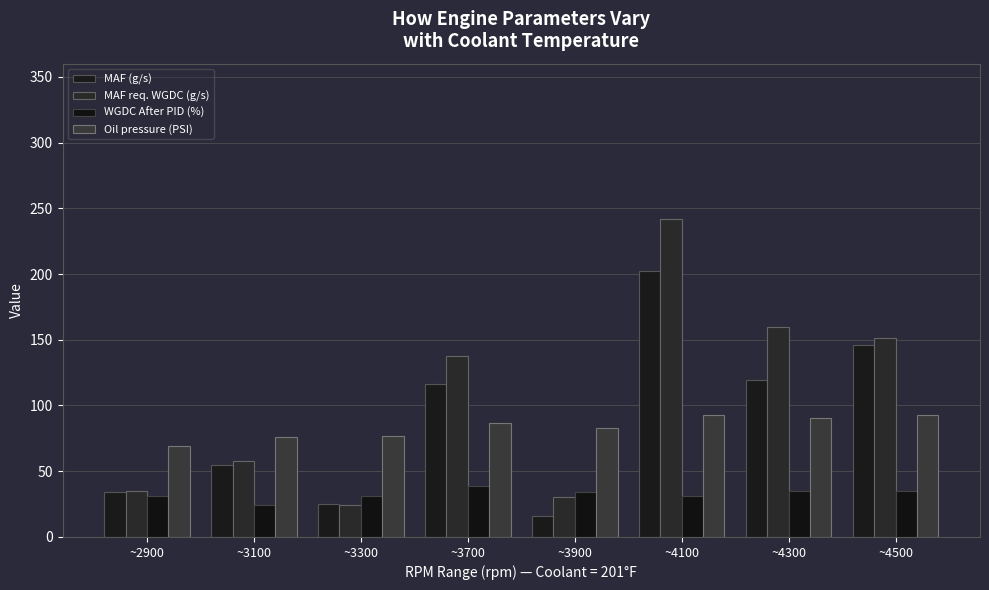

What is the spread (max minus min) of values at ~4100?

210.4